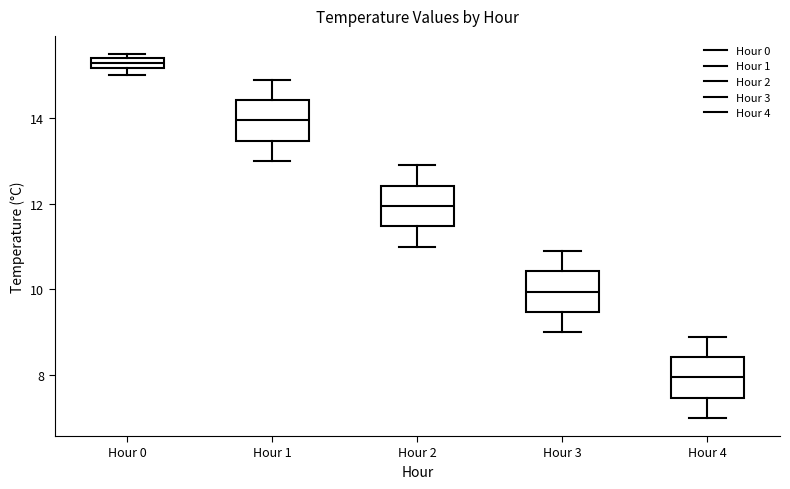

Where does the lower whisker of the box for Hour 1 end on the y-axis? The values are not printed on the chart, so give them approximately, as read against the axis.

13.0